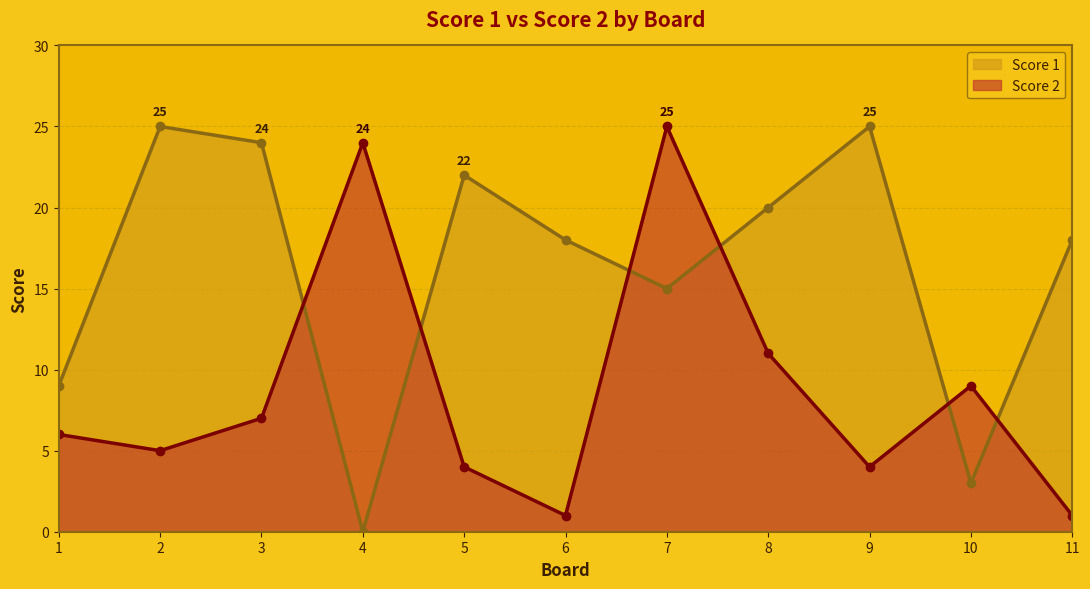

What are all the series names shown in the legend?

Score 1, Score 2